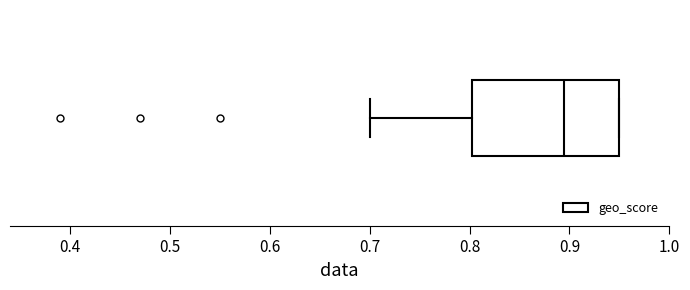

Where is the left edge of the box on the x-axis? The values are not printed on the chart, so give them approximately, as read against the axis.

0.80